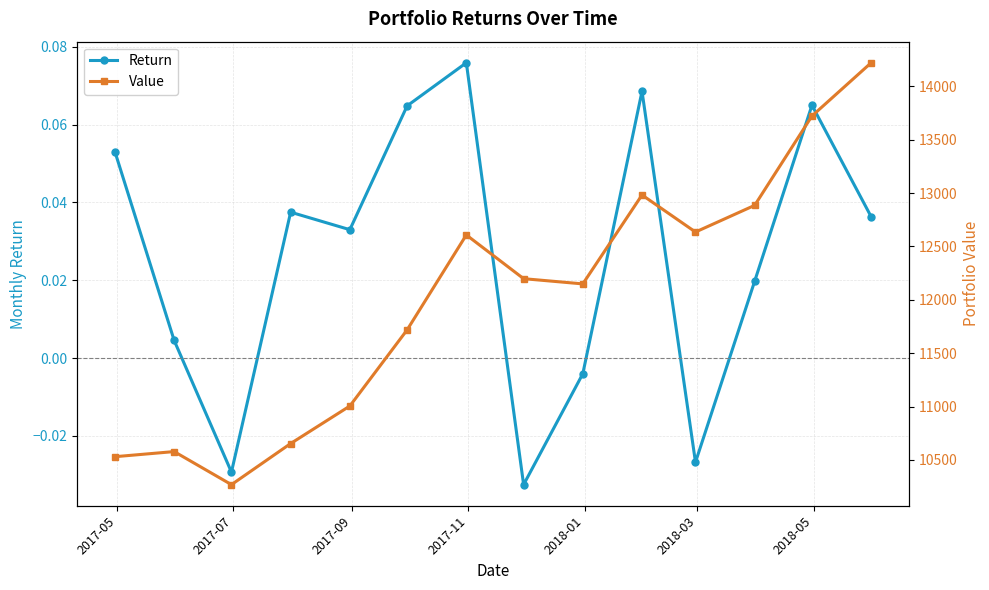

True or false: Value and Return intersect in this chart.

False